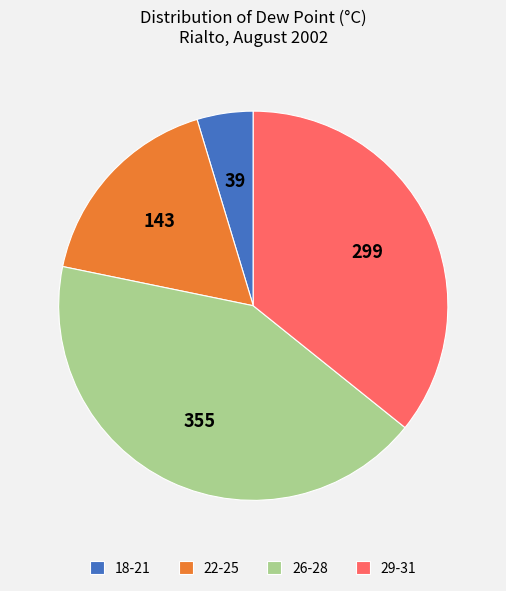

Which category has the biggest portion of the pie?

26-28